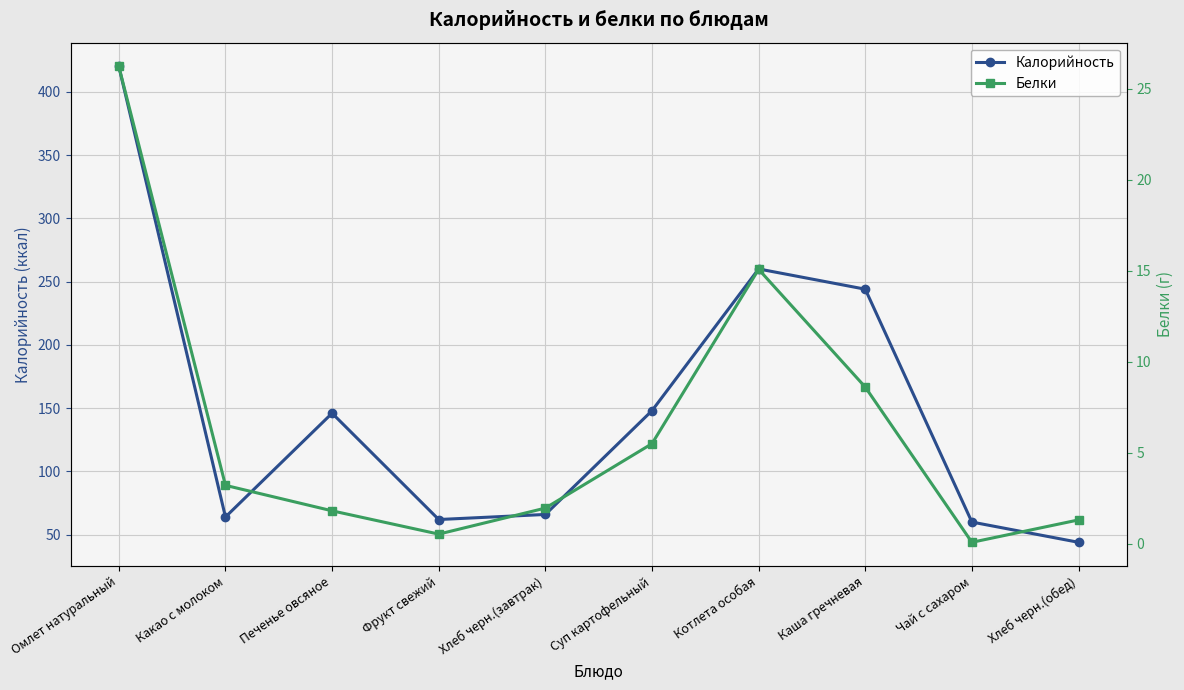

What is the total value across all series at Чай с сахаром?

60.1